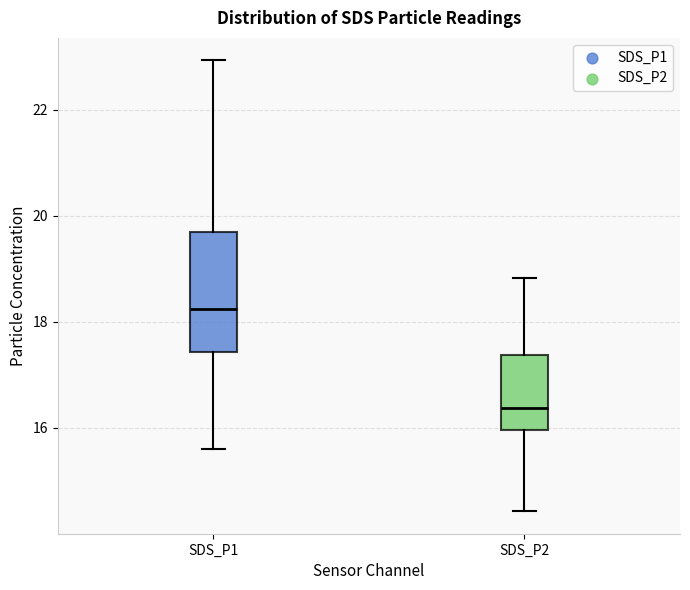

Where is the lower edge of the box for SDS_P1 on the y-axis? The values are not printed on the chart, so give them approximately, as read against the axis.

17.4